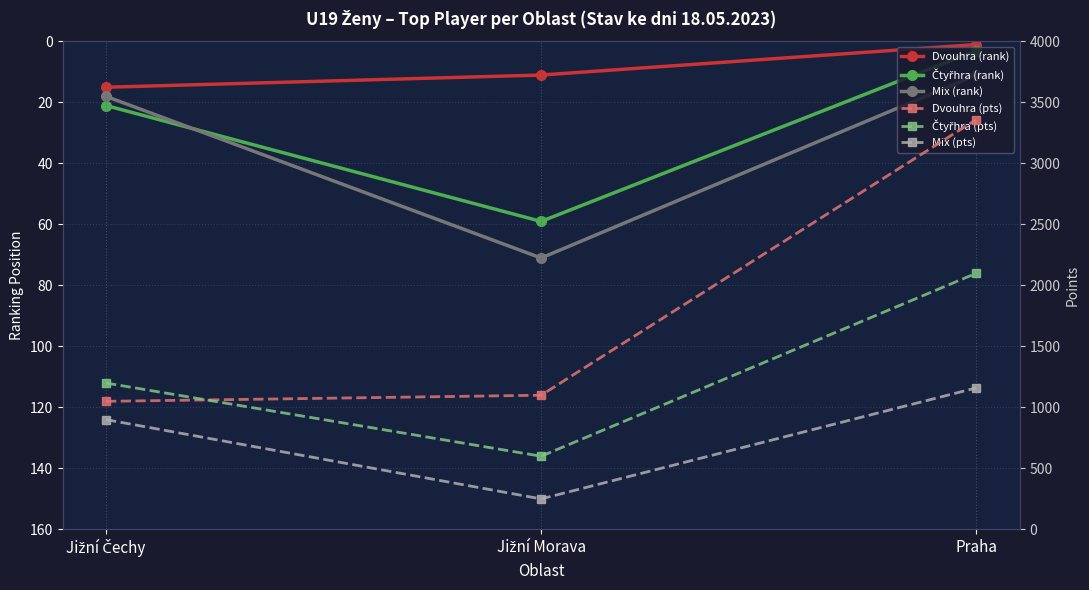

Which series has the largest range (max minus min)?

Dvouhra (pts)